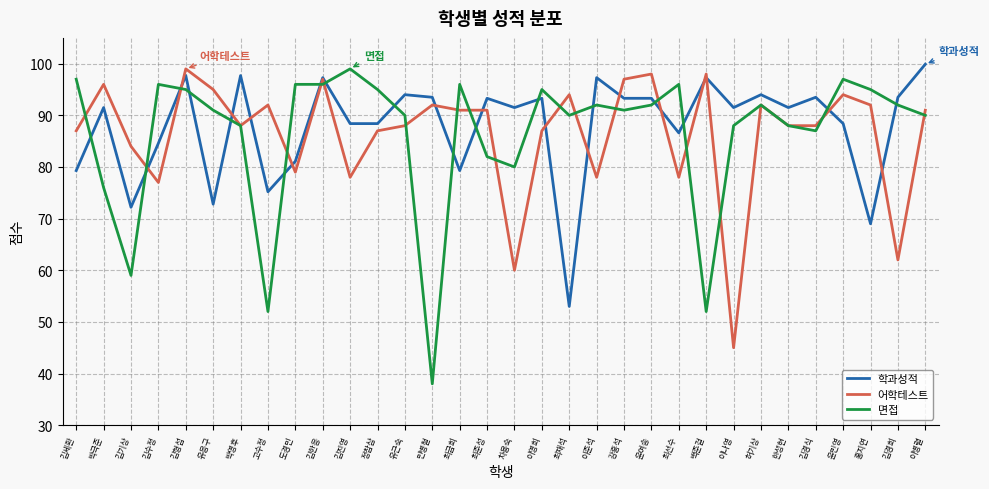

What is the minimum value shown in the chart?

38.0